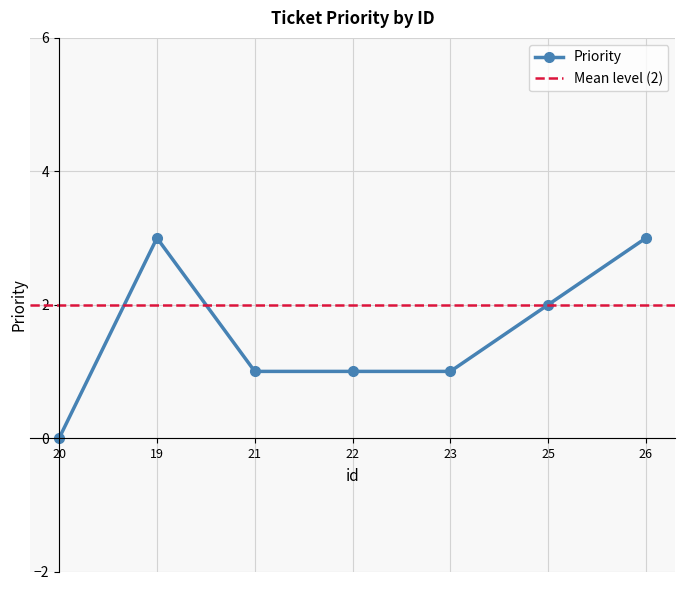

Reading left to right, extract all data points from this chart.

20=0	19=3	21=1	22=1	23=1	25=2	26=3